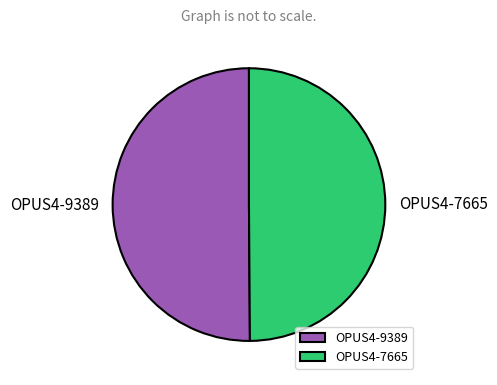

Do OPUS4-9389 and OPUS4-7665 together represent more than half of the pie?

Yes